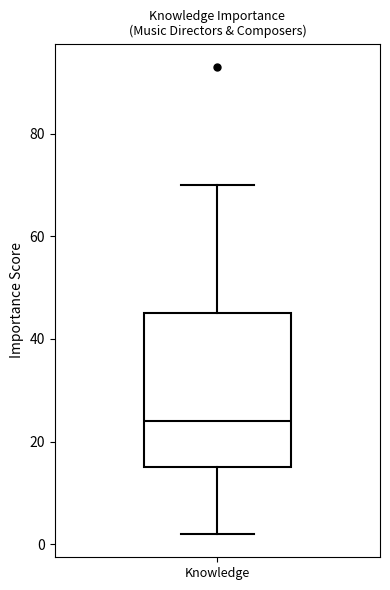

Where is the lower edge of the box for Knowledge on the y-axis? The values are not printed on the chart, so give them approximately, as read against the axis.

16